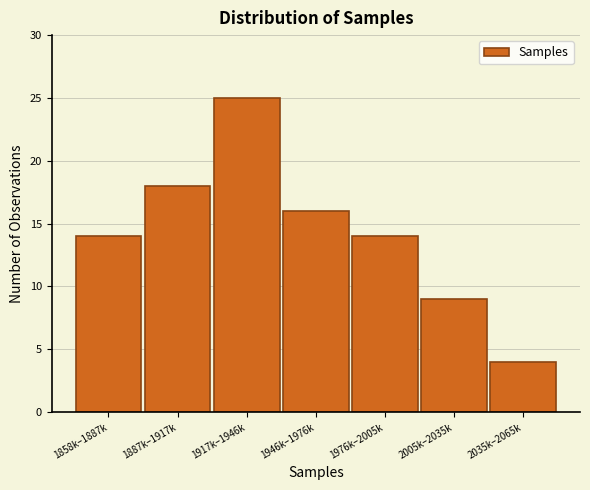

Reading left to right, extract all data points from this chart.

14	18	25	16	14	9	4